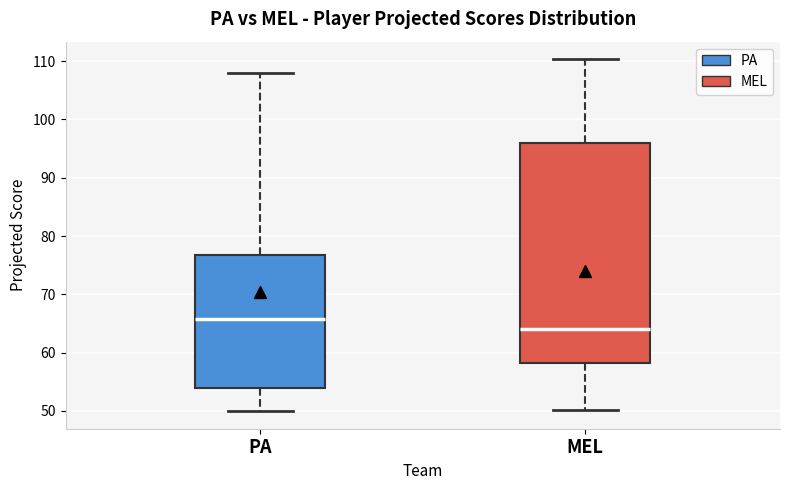

Which box's median line is the lowest?

MEL